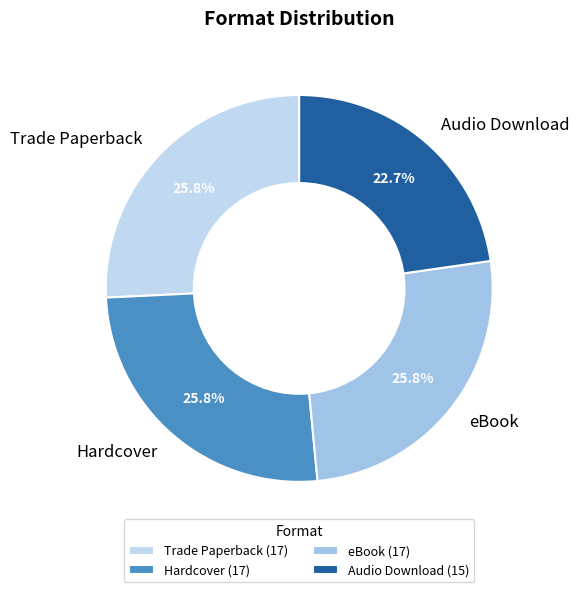

To the nearest percent, what is the difference between the Hardcover and Audio Download slice percentages?

3%